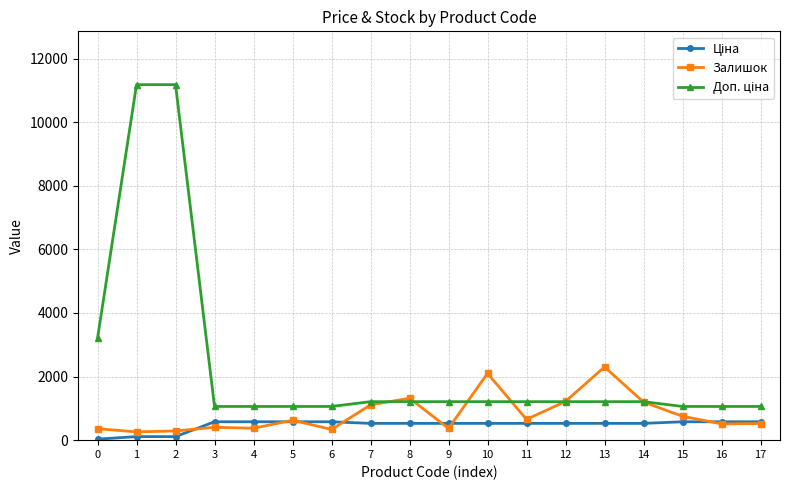

What is the maximum value shown in the chart?

11182.0